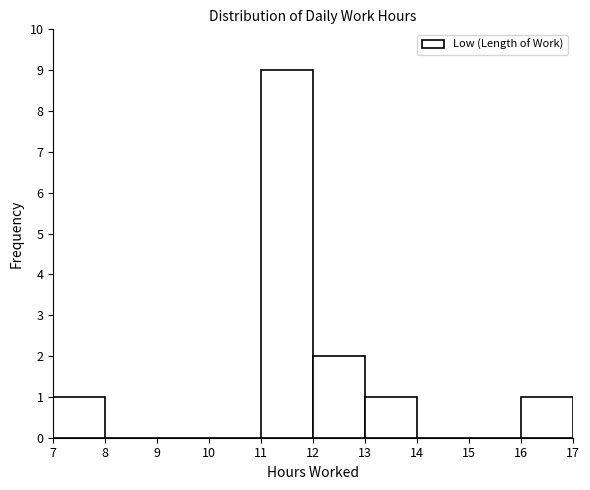

Reading left to right, transcribe this chart: for each bar, give the range it covers on the x-axis and its height. The values are not printed on the chart, so give them approximately, as read against the axis.

7 to 8: 1
8 to 9: 0
9 to 10: 0
10 to 11: 0
11 to 12: 9
12 to 13: 2
13 to 14: 1
14 to 15: 0
15 to 16: 0
16 to 17: 1